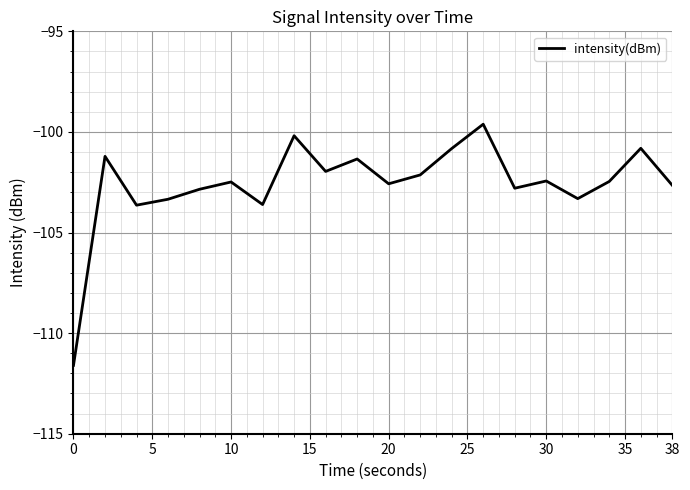

How many interior local peaks (higher than both neighbors) does the data have?

7